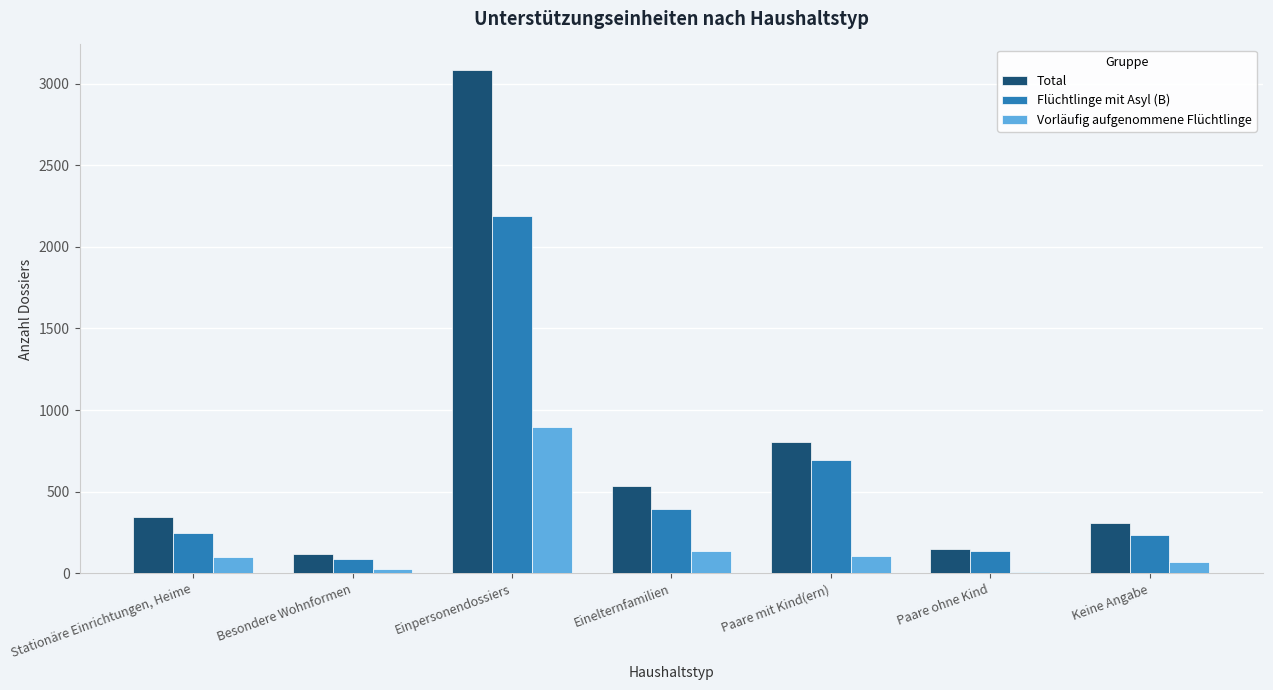

What is the smallest value displayed?

10